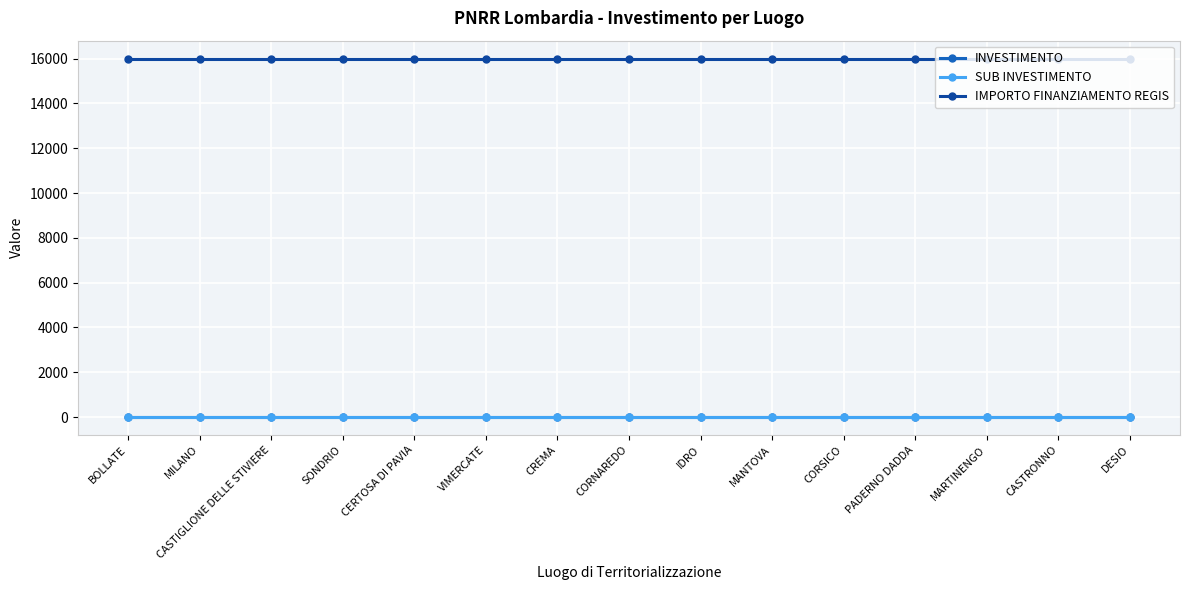

Does the chart have visible grid lines?

Yes